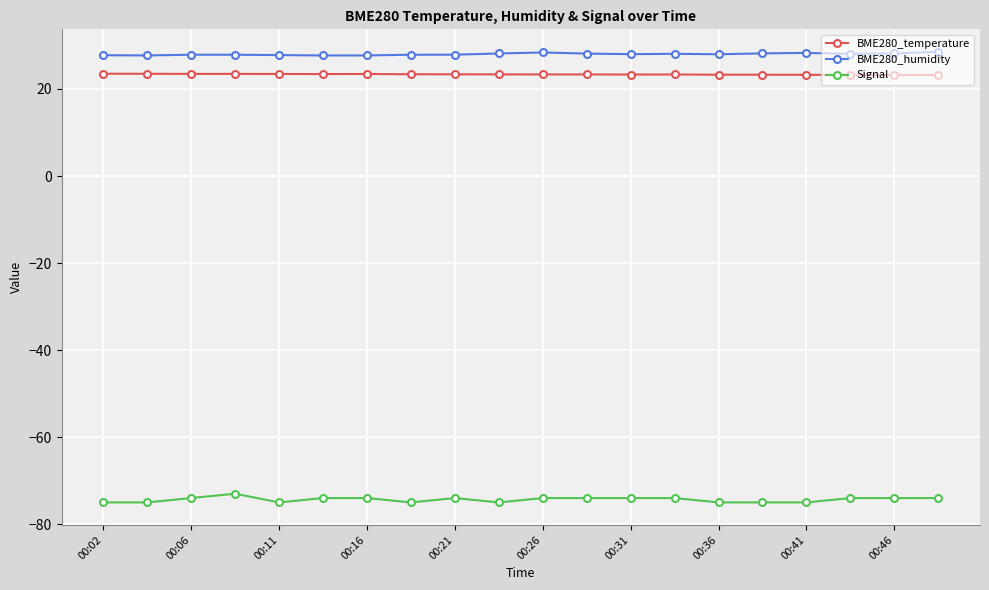

Rank the series by their maximum value, from lowest to highest.

Signal, BME280_temperature, BME280_humidity